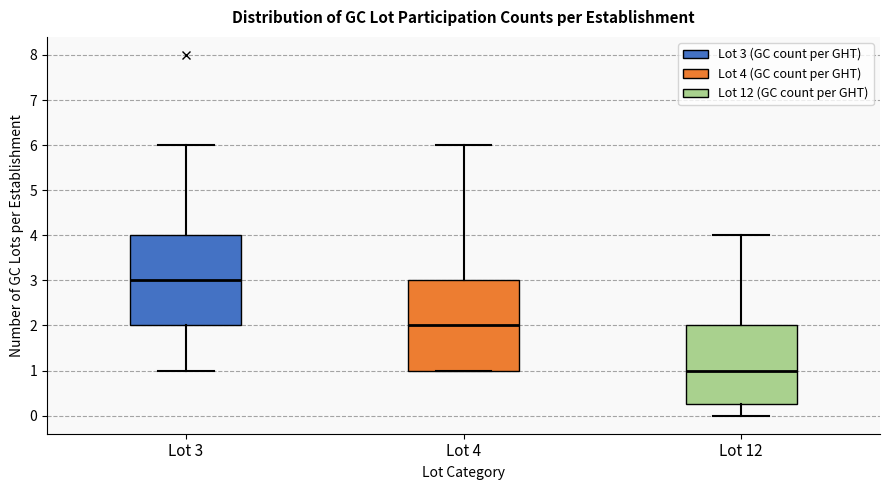

Which box's median line is the lowest?

Lot 12